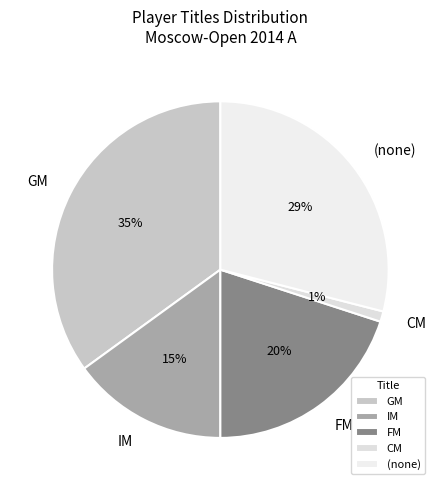

Is it true that FM is 20% of the pie?

True